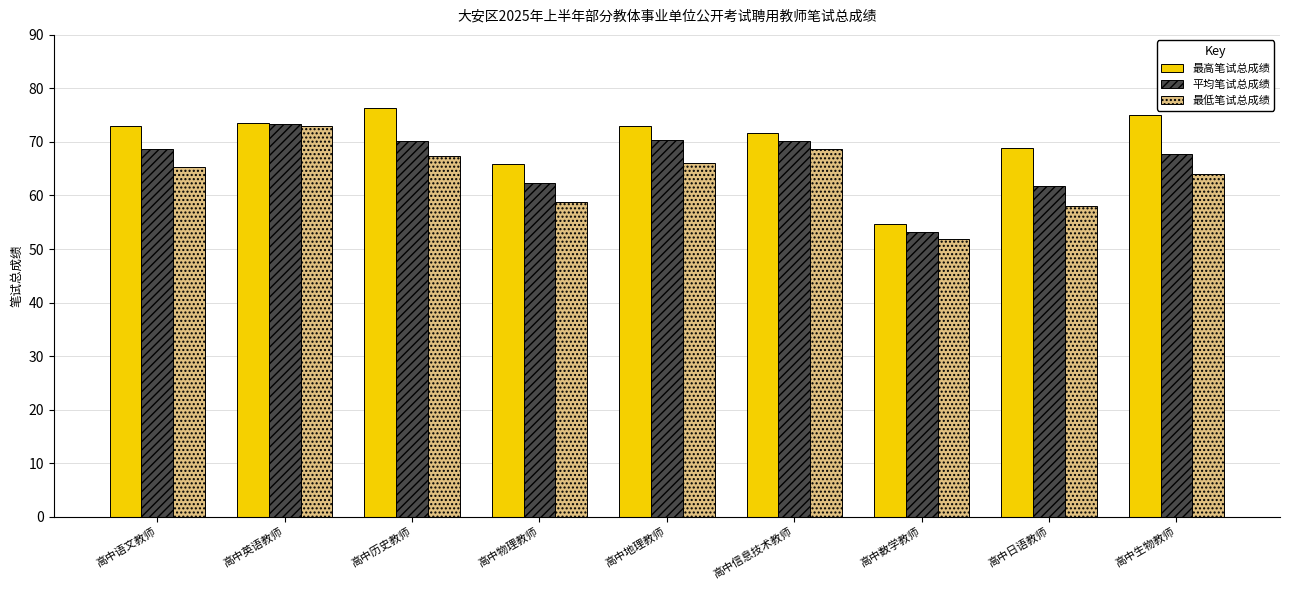

What position from the left is 高中物理教师?

4